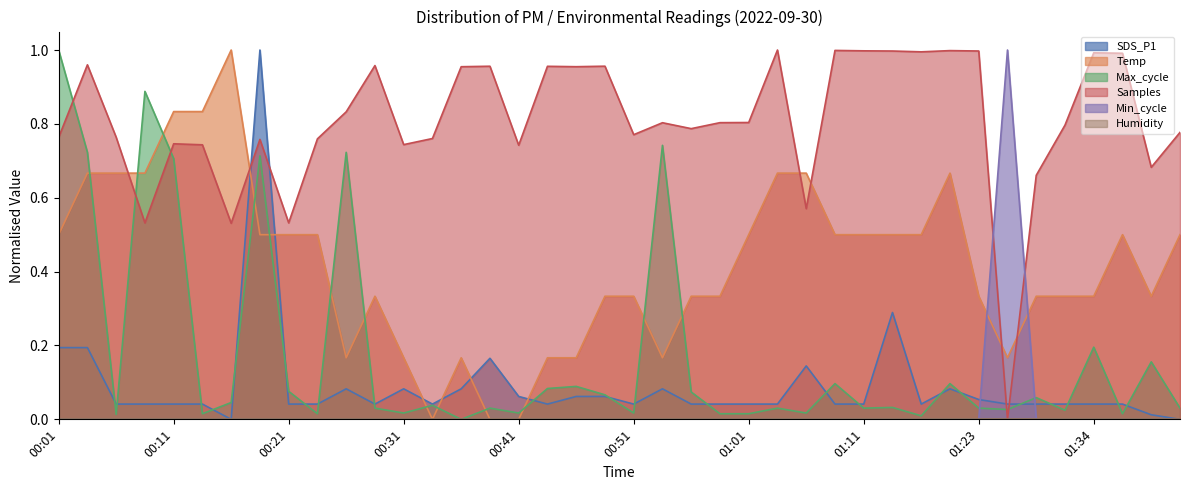

Which series has the largest total across all categories?

Samples